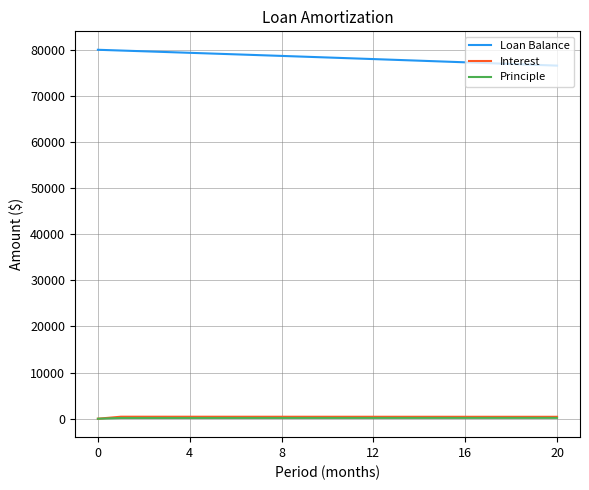

True or false: Loan Balance and Principle intersect in this chart.

False